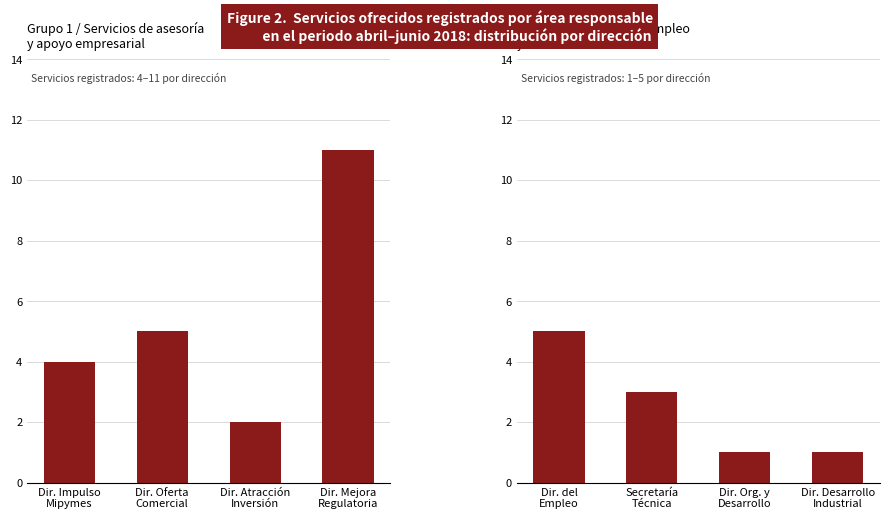

Does the chart contain stacked bars?

No